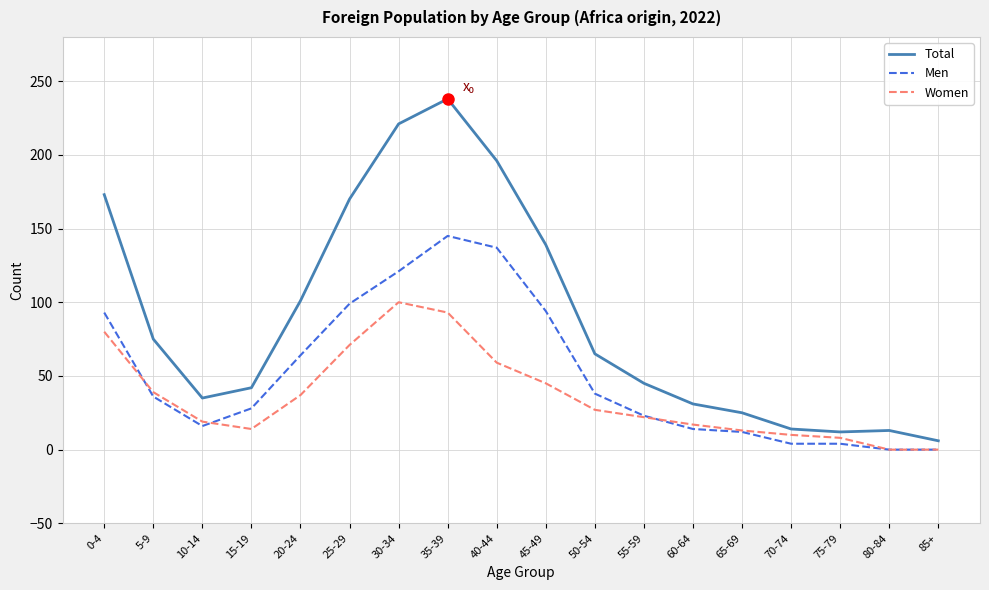

True or false: Men and Total intersect in this chart.

False